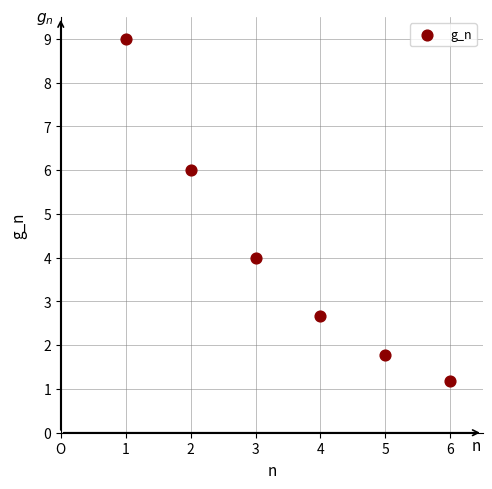

What is the range of X values (max minus min)?

5.0